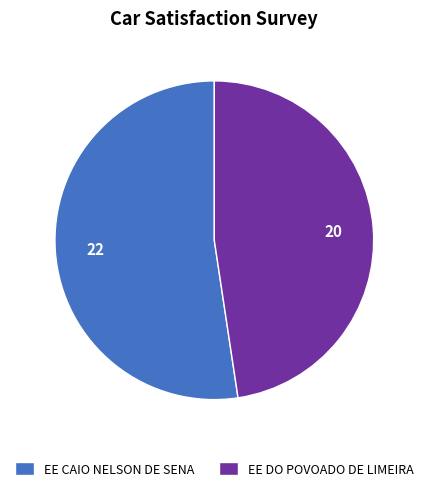

Between EE CAIO NELSON DE SENA and EE DO POVOADO DE LIMEIRA, which is larger?

EE CAIO NELSON DE SENA